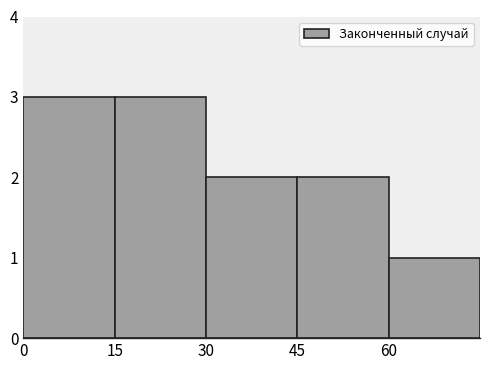

Reading left to right, list every bar in this chart as the range it spans on the x-axis followed by its height. Neither the bar edges nor the heights are printed on the chart, so give them approximately, as read against the axes.

0 to 15: 3
15 to 30: 3
30 to 45: 2
45 to 60: 2
60 to 75: 1